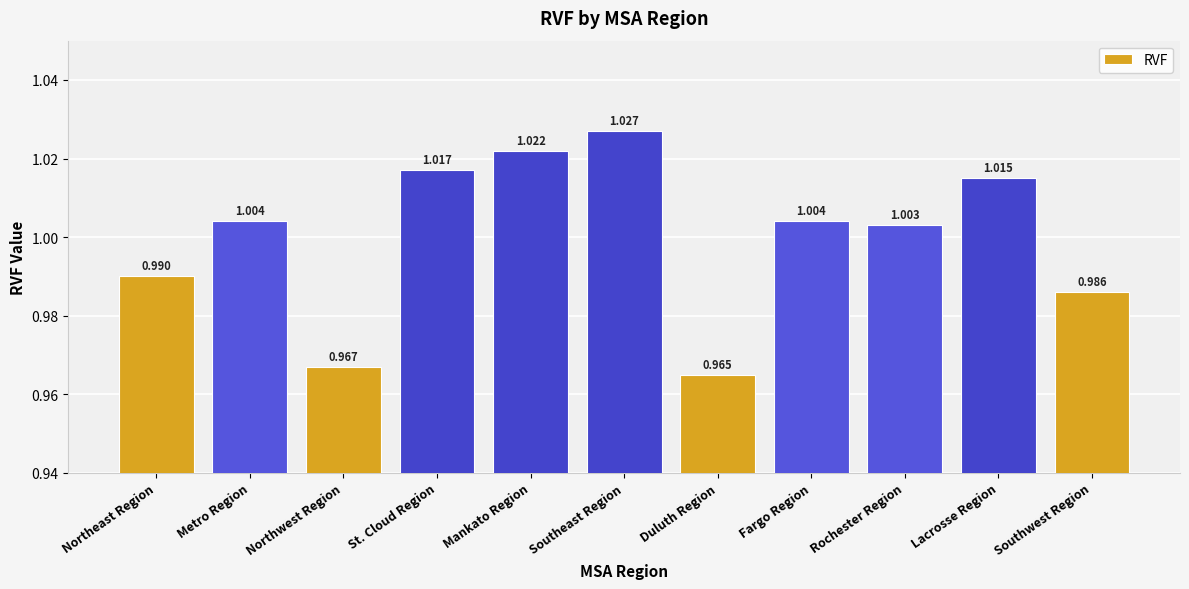

At which category does the chart reach its minimum across all series?

Duluth Region